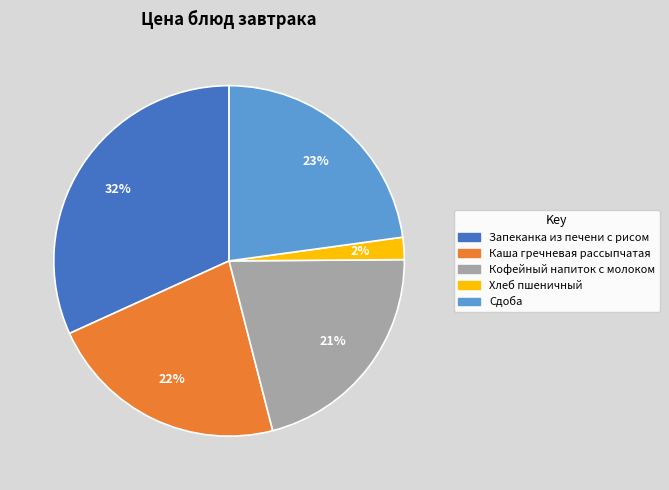

What is the ratio of the value at Хлеб пшеничный to the value at Сдоба?

0.1